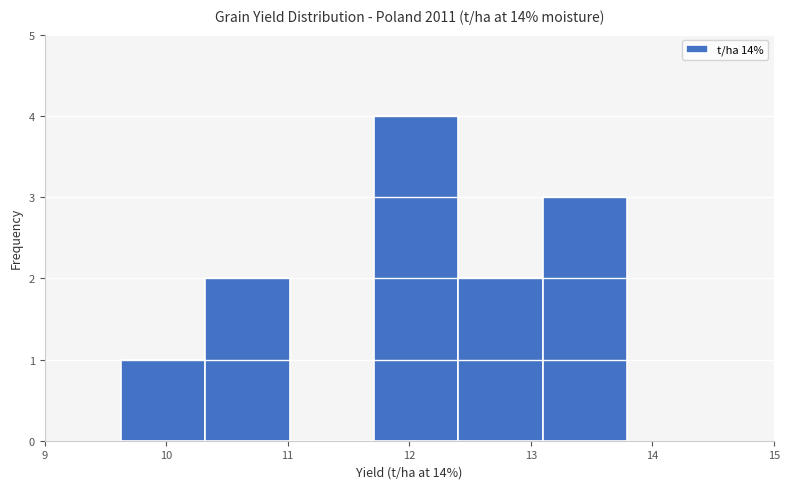

Reading left to right, list every bar in this chart as the range it spans on the x-axis followed by its height. Neither the bar edges nor the heights are printed on the chart, so give them approximately, as read against the axes.

9.6 to 10.3: 1
10.3 to 11.0: 2
11.0 to 11.7: 0
11.7 to 12.4: 4
12.4 to 13.1: 2
13.1 to 13.8: 3